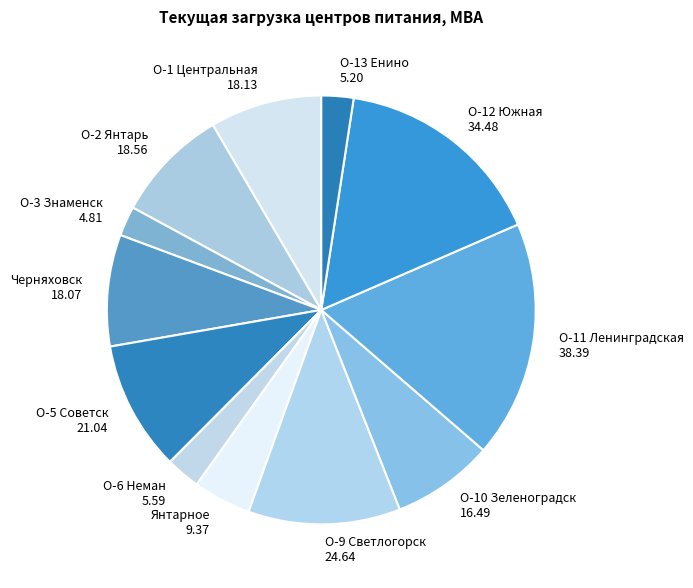

What is the largest slice in the pie chart?

ПС 110 кВ О-11 Ленинградская